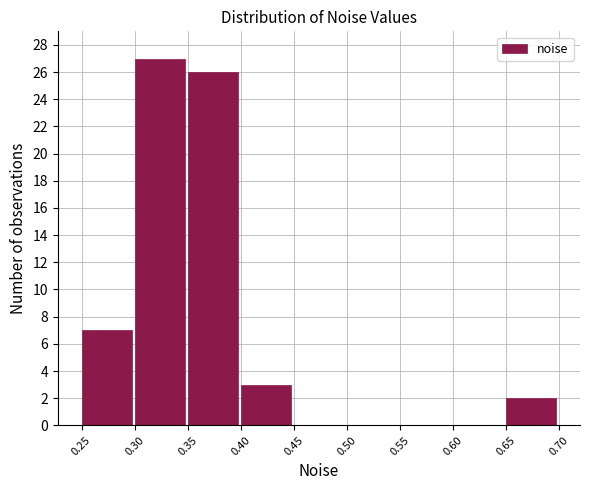

What is the height of the bar covering 0.35 to 0.40 on the x-axis? The values are not printed on the chart, so give them approximately, as read against the axis.

26